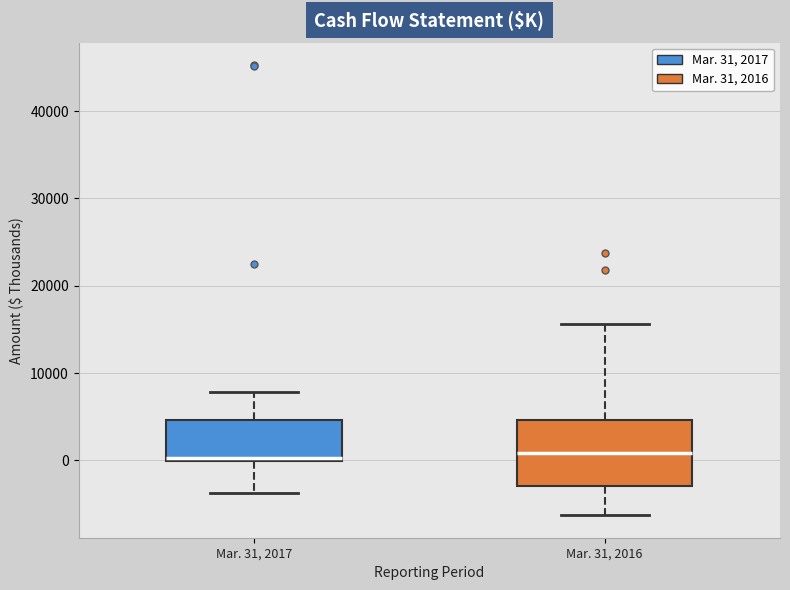

Reading left to right, transcribe this box plot: for each box, give where its median line is, the range the box spans, and where its two whiskers end, as read against the y-axis. The values are not printed on the chart, so give them approximately, as read against the axis.

Mar. 31, 2017: median 0 (just above the box's lower edge), box 0 to 5000, whiskers -4000 to 8000
Mar. 31, 2016: median 1000, box -3000 to 5000, whiskers -6000 to 16000